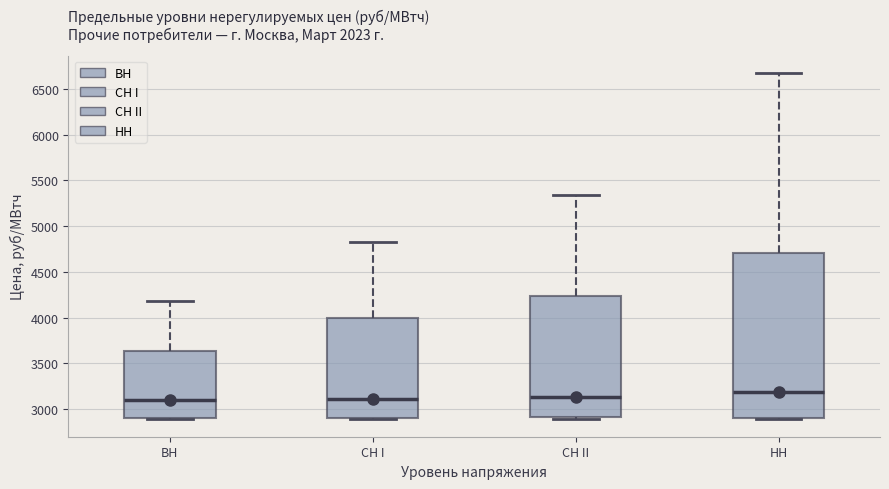

Reading left to right, transcribe this box plot: for each box, give where its median line is, the range the box spans, and where its two whiskers end, as read against the y-axis. The values are not printed on the chart, so give them approximately, as read against the axis.

ВН: median 3100, box 2900 to 3650, whiskers 2900 to 4200
СН I: median 3100, box 2900 to 4000, whiskers 2900 (just below the box's lower edge) to 4850
СН II: median 3150, box 2900 to 4250, whiskers 2900 (just below the box's lower edge) to 5350
НН: median 3200, box 2900 to 4700, whiskers 2900 (just below the box's lower edge) to 6650